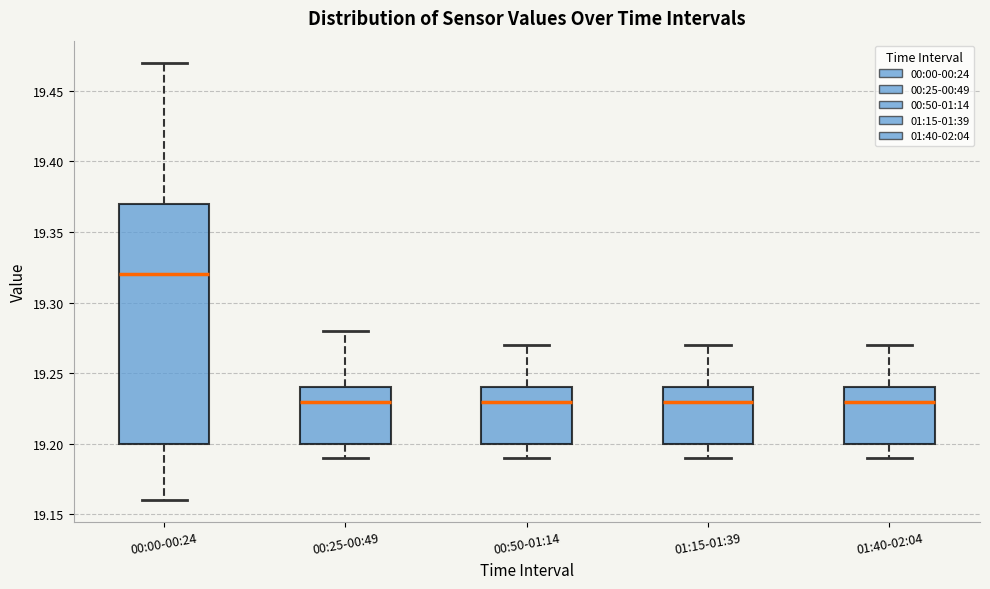

Reading left to right, transcribe this box plot: for each box, give where its median line is, the range the box spans, and where its two whiskers end, as read against the y-axis. The values are not printed on the chart, so give them approximately, as read against the axis.

00:00-00:24: median 19.32, box 19.20 to 19.37, whiskers 19.16 to 19.47
00:25-00:49: median 19.23, box 19.20 to 19.24, whiskers 19.19 to 19.28
00:50-01:14: median 19.23, box 19.20 to 19.24, whiskers 19.19 to 19.27
01:15-01:39: median 19.23, box 19.20 to 19.24, whiskers 19.19 to 19.27
01:40-02:04: median 19.23, box 19.20 to 19.24, whiskers 19.19 to 19.27